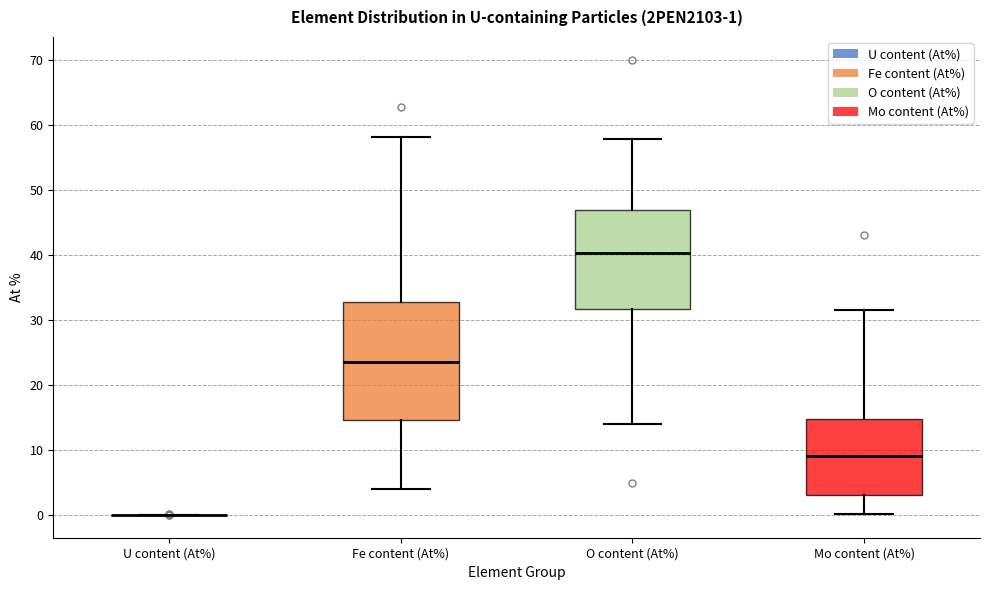

Which box is the tallest, from its lower edge to its upper edge?

Fe content (At%)